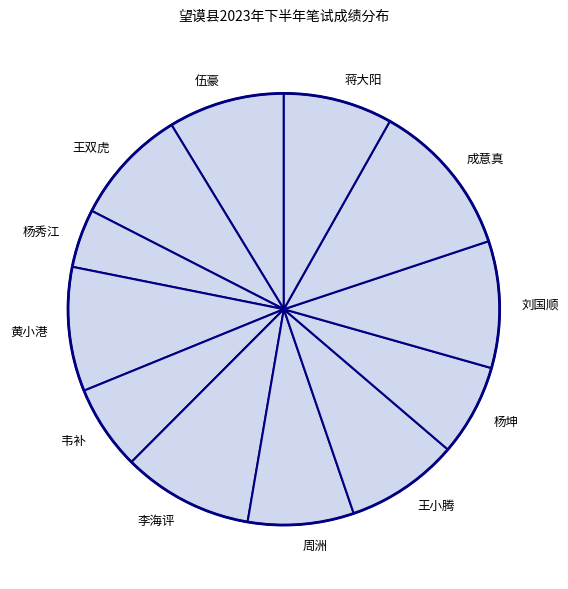

True or false: 刘国顺 accounts for 1% of the total.

False